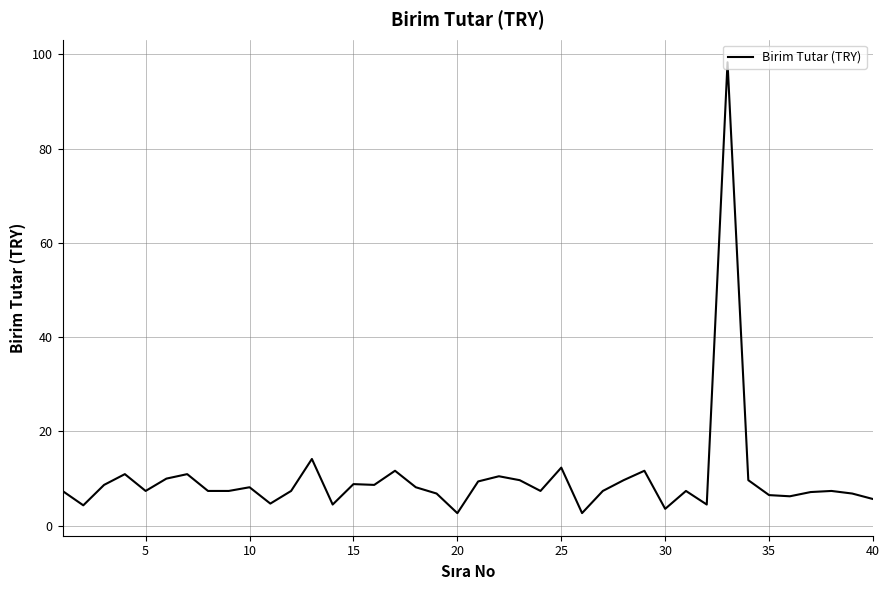

What is the greatest value displayed?

98.3